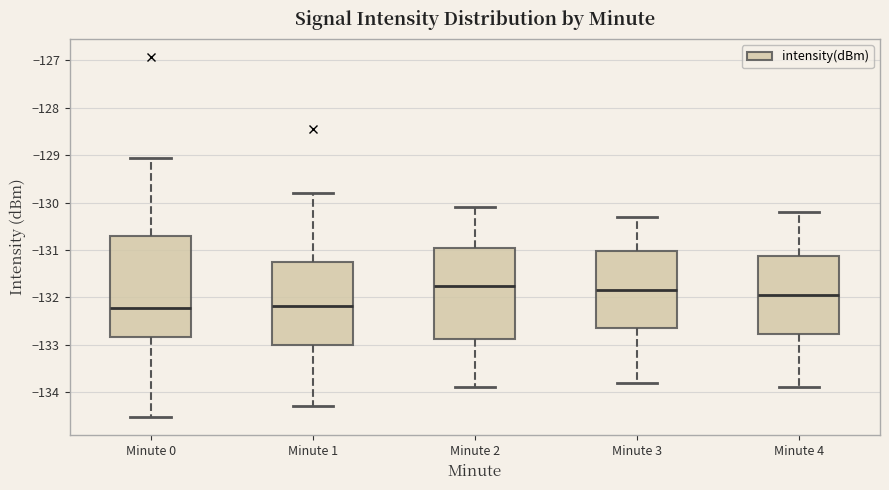

Reading left to right, transcribe this box plot: for each box, give where its median line is, the range the box spans, and where its two whiskers end, as read against the y-axis. The values are not printed on the chart, so give them approximately, as read against the axis.

Minute 0: median -132.2, box -132.8 to -130.7, whiskers -134.5 to -129.1
Minute 1: median -132.2, box -133.0 to -131.2, whiskers -134.3 to -129.8
Minute 2: median -131.7, box -132.9 to -130.9, whiskers -133.9 to -130.1
Minute 3: median -131.8, box -132.6 to -131.0, whiskers -133.8 to -130.3
Minute 4: median -131.9, box -132.8 to -131.1, whiskers -133.9 to -130.2